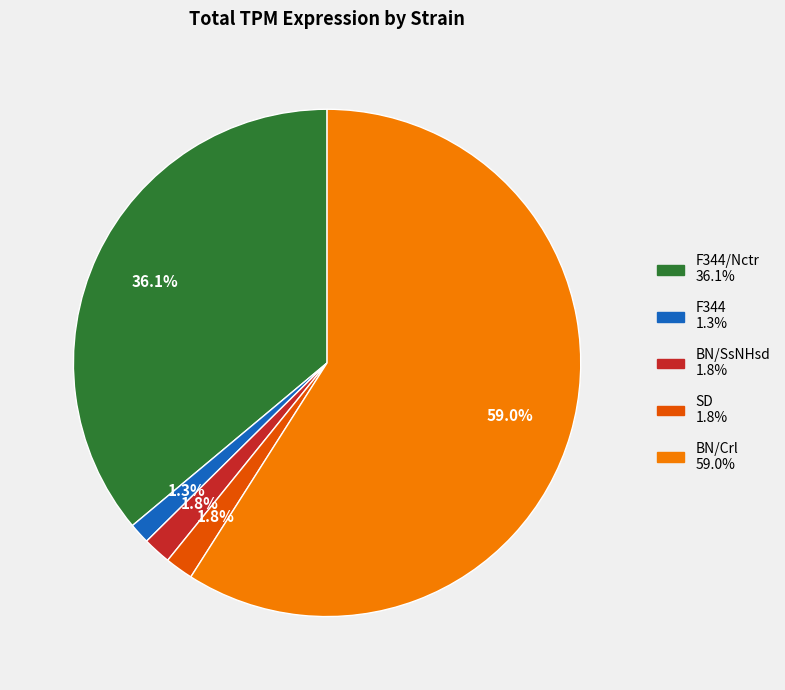

Is there a majority slice in this chart?

Yes